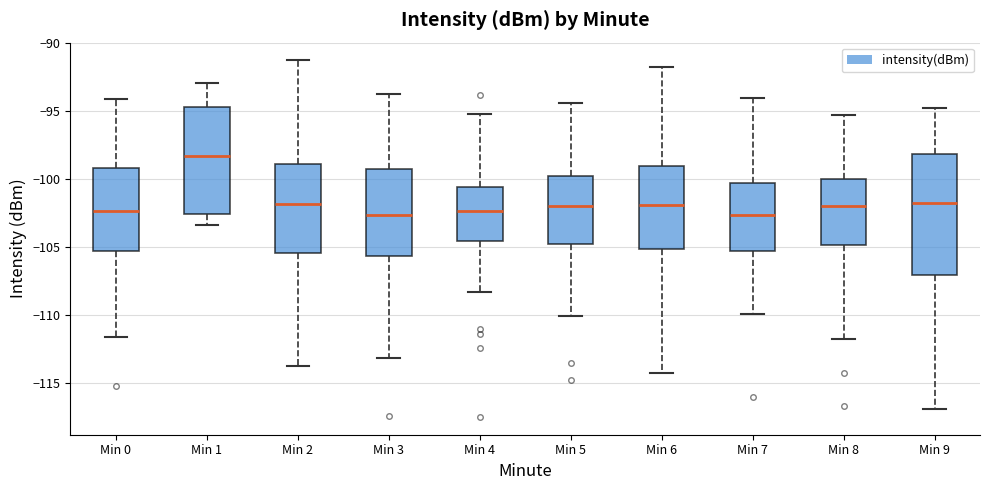

Reading left to right, read every box against the y-axis: the position of its median line, the range the box covers, and the ends of its whiskers. The values are not printed on the chart, so give them approximately, as read against the axis.

Min 0: median -102.5, box -105.5 to -99.0, whiskers -111.5 to -94.0
Min 1: median -98.5, box -102.5 to -94.5, whiskers -103.5 to -93.0
Min 2: median -102.0, box -105.5 to -99.0, whiskers -113.5 to -91.5
Min 3: median -102.5, box -105.5 to -99.5, whiskers -113.0 to -93.5
Min 4: median -102.5, box -104.5 to -100.5, whiskers -108.5 to -95.0
Min 5: median -102.0, box -105.0 to -100.0, whiskers -110.0 to -94.5
Min 6: median -102.0, box -105.0 to -99.0, whiskers -114.5 to -92.0
Min 7: median -102.5, box -105.5 to -100.5, whiskers -110.0 to -94.0
Min 8: median -102.0, box -105.0 to -100.0, whiskers -111.5 to -95.5
Min 9: median -101.5, box -107.0 to -98.0, whiskers -117.0 to -95.0